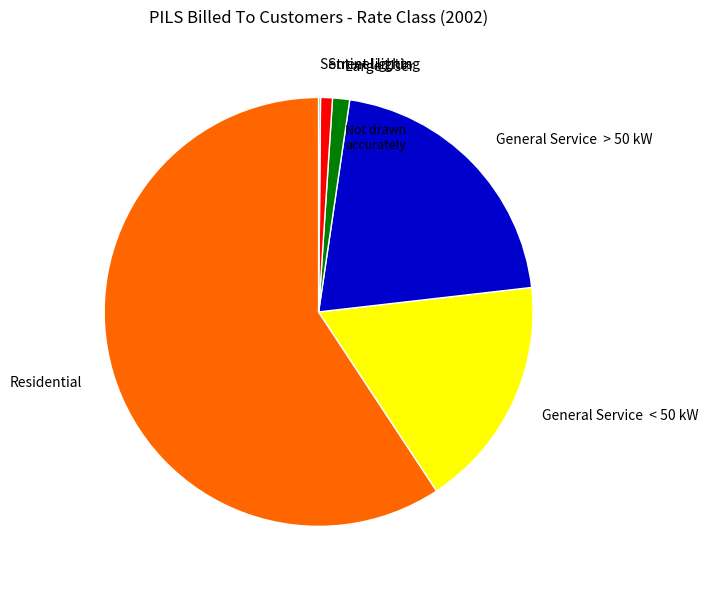

Between General Service < 50 kW and General Service > 50 kW, which is larger?

General Service > 50 kW